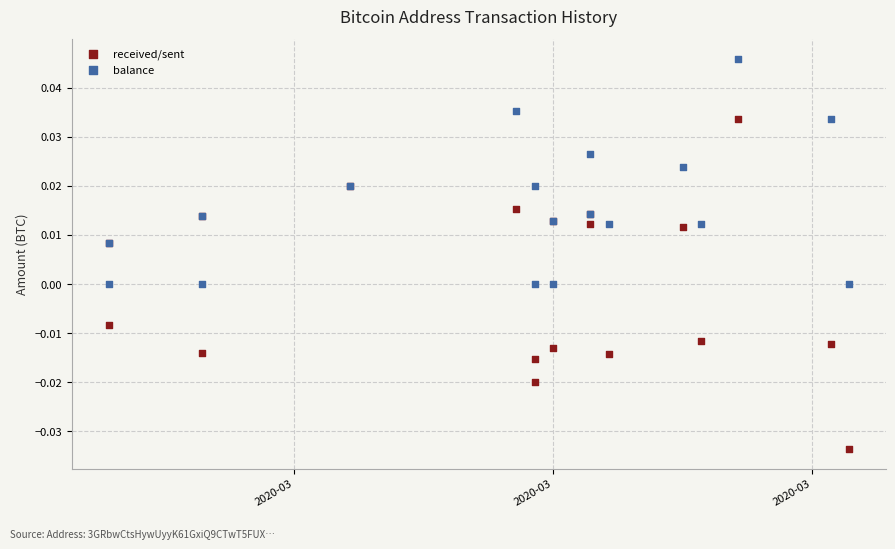

Which series has the widest spread of Y values?

received/sent